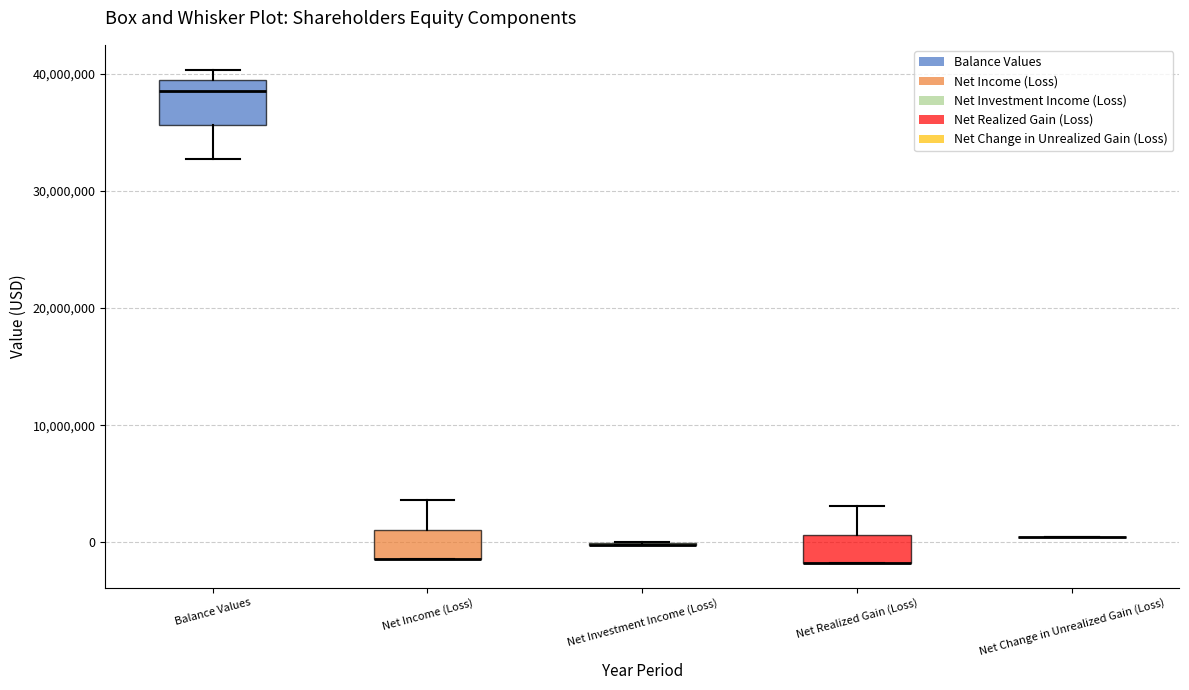

Reading left to right, transcribe this box plot: for each box, give where its median line is, the range the box spans, and where its two whiskers end, as read against the y-axis. The values are not printed on the chart, so give them approximately, as read against the axis.

Balance Values: median 39000000 (just below the box's upper edge), box 36000000 to 39000000, whiskers 33000000 to 40000000
Net Income (Loss): median -1000000 (drawn on the box's lower edge), box -1000000 to 1000000, whiskers -1000000 to 4000000
Net Investment Income (Loss): box collapsed to a line at 0, whiskers 0 to 0
Net Realized Gain (Loss): median -2000000 (drawn on the box's lower edge), box -2000000 to 1000000, whiskers -2000000 to 3000000
Net Change in Unrealized Gain (Loss): box collapsed to a line at 1000000, whiskers 0 to 1000000